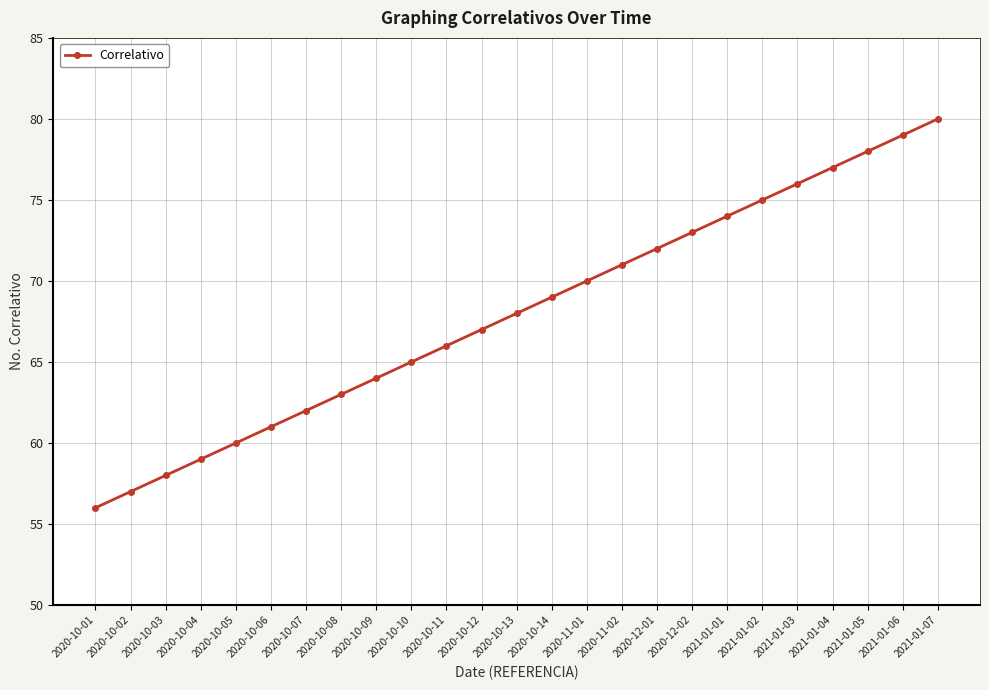

Rank the categories by value from highest to lowest.

2021-01-07, 2021-01-06, 2021-01-05, 2021-01-04, 2021-01-03, 2021-01-02, 2021-01-01, 2020-12-02, 2020-12-01, 2020-11-02, 2020-11-01, 2020-10-14, 2020-10-13, 2020-10-12, 2020-10-11, 2020-10-10, 2020-10-09, 2020-10-08, 2020-10-07, 2020-10-06, 2020-10-05, 2020-10-04, 2020-10-03, 2020-10-02, 2020-10-01